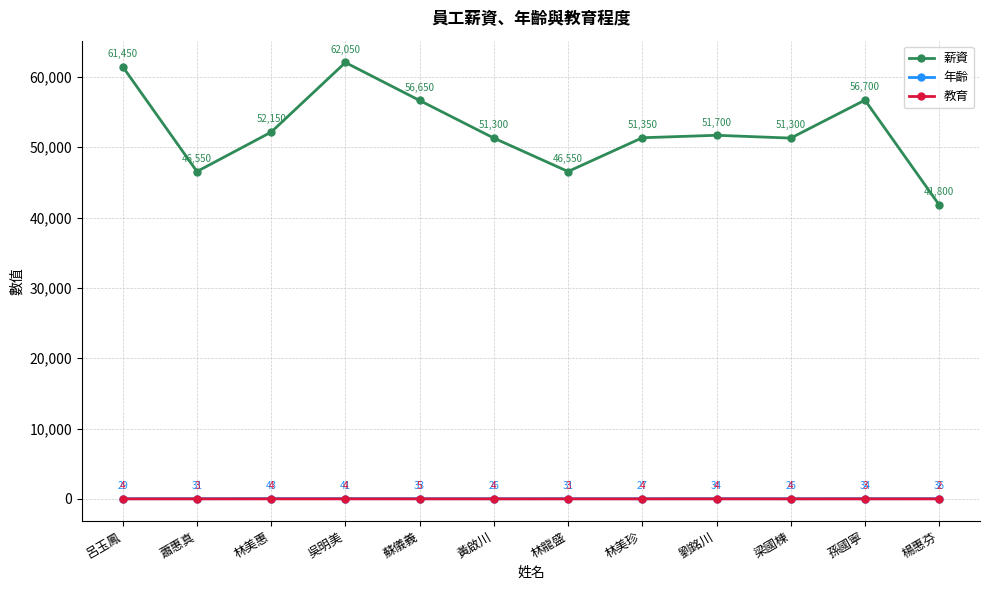

What is the label of the 4th point from the right?

劉銘川